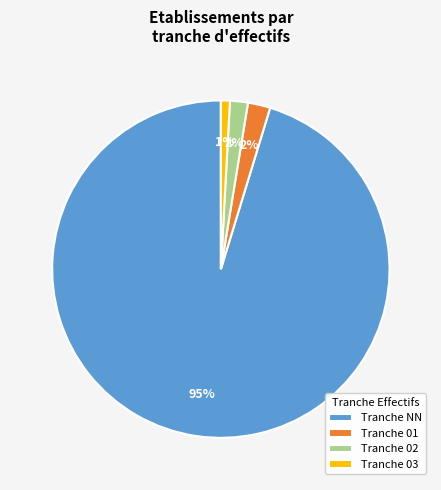

Is the sum of Tranche 03 and Tranche 02 greater than half?

No